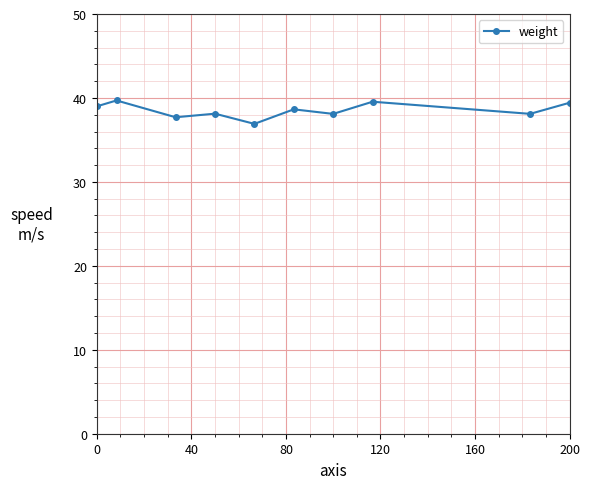

What is the value of the 5th point from the left?

36.9